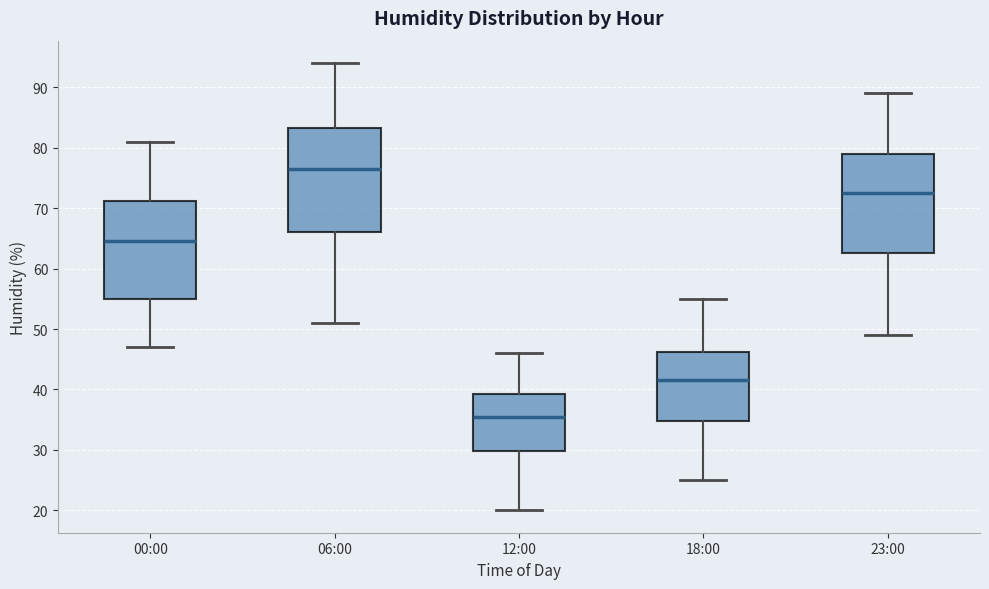

Reading left to right, read every box against the y-axis: the position of its median line, the range the box covers, and the ends of its whiskers. The values are not printed on the chart, so give them approximately, as read against the axis.

00:00: median 65, box 55 to 71, whiskers 47 to 81
06:00: median 77, box 66 to 83, whiskers 51 to 94
12:00: median 36, box 30 to 39, whiskers 20 to 46
18:00: median 42, box 35 to 46, whiskers 25 to 55
23:00: median 73, box 63 to 79, whiskers 49 to 89